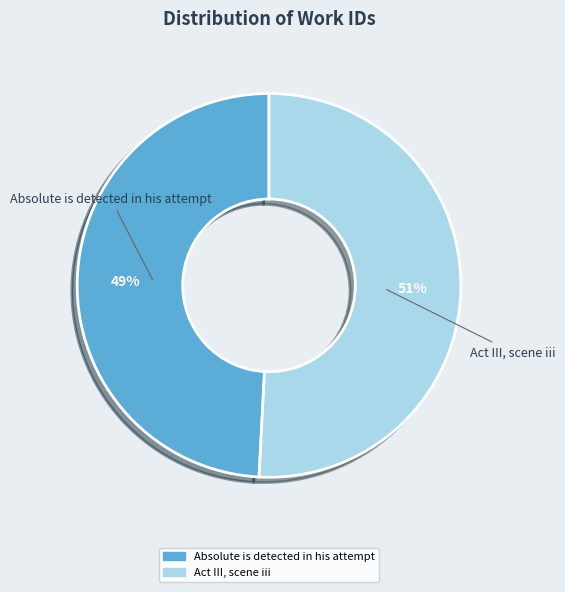

Is the sum of Act III, scene iii and Absolute is detected in his attempt greater than half?

Yes